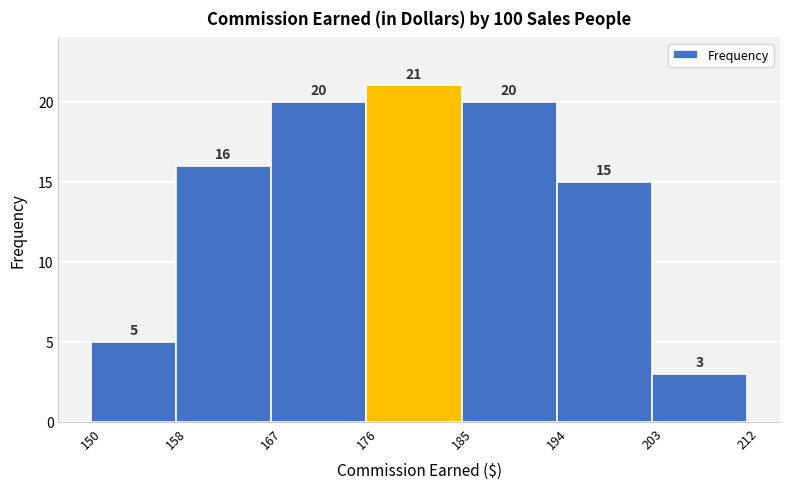

Over which range of the x-axis is the bar tallest?

176 to 185